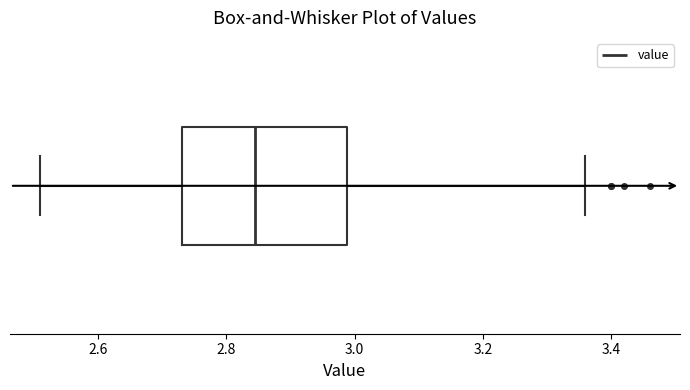

Where is the left edge of the box on the x-axis? The values are not printed on the chart, so give them approximately, as read against the axis.

2.74